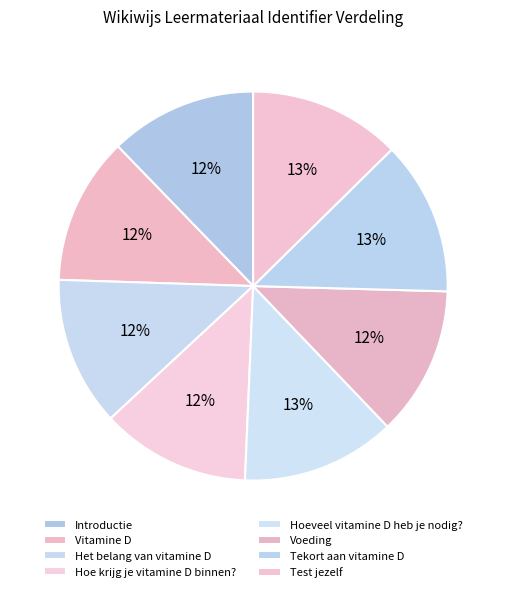

To the nearest percent, what is the difference between the Tekort aan vitamine D and Vitamine D slice percentages?

1%